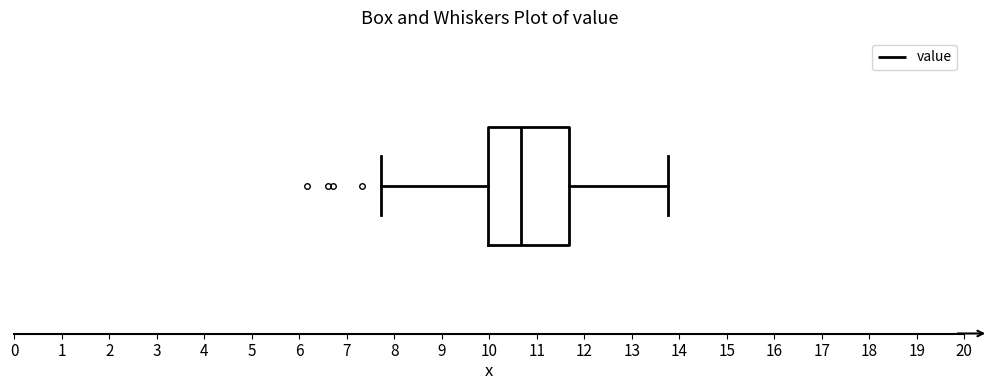

Where does the left whisker of the box end on the x-axis? The values are not printed on the chart, so give them approximately, as read against the axis.

7.7